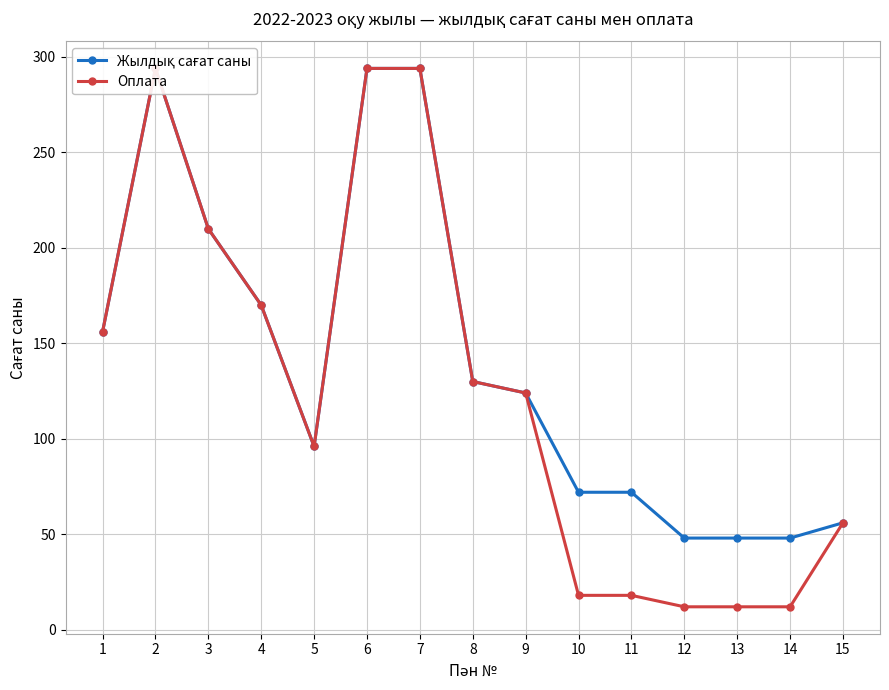

What is the sum of all Оплата values?

1896